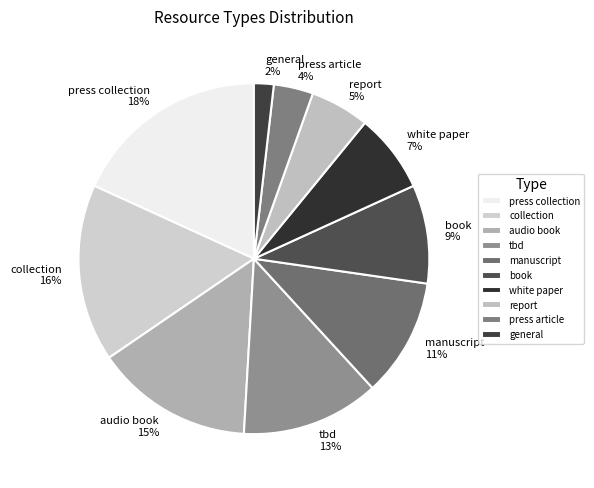

What is the largest slice in the pie chart?

press collection